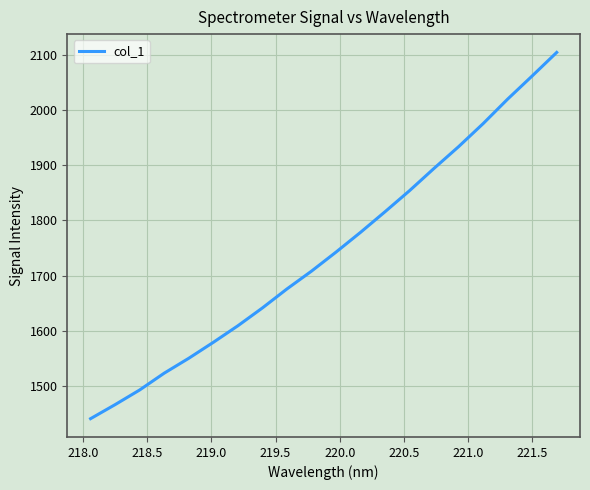

What is the maximum value shown in the chart?

2104.9